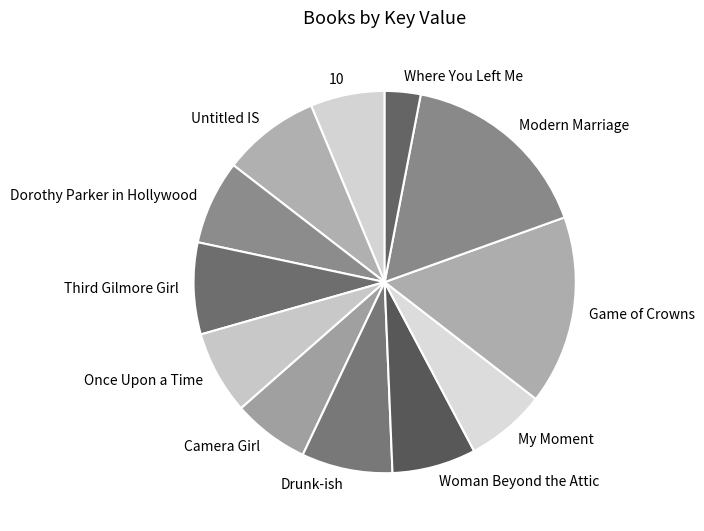

Which category has the smallest portion of the pie?

Where You Left Me